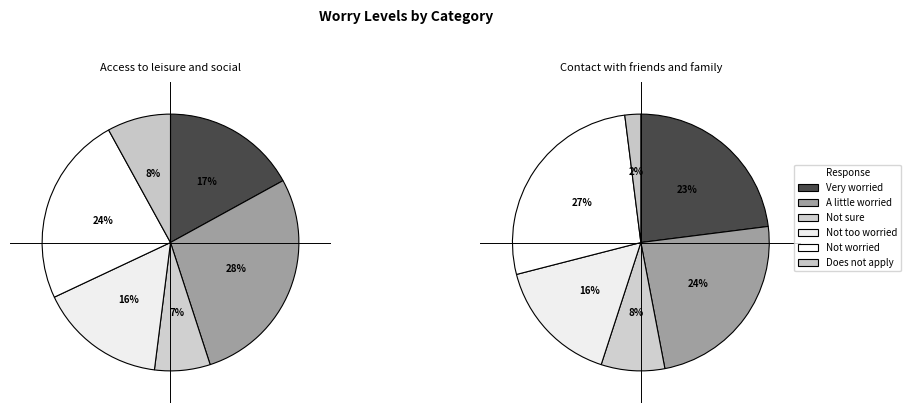

What is the spread (max minus min) of values at Access to leisure and social?

0.2